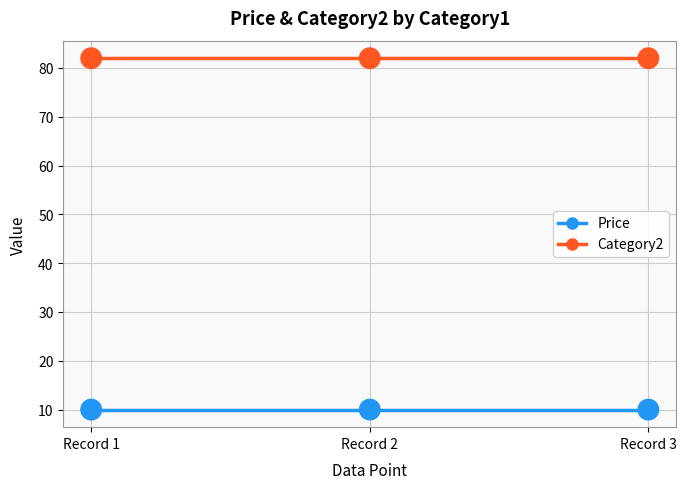

What is the spread (max minus min) of values at Record 1?

72.0